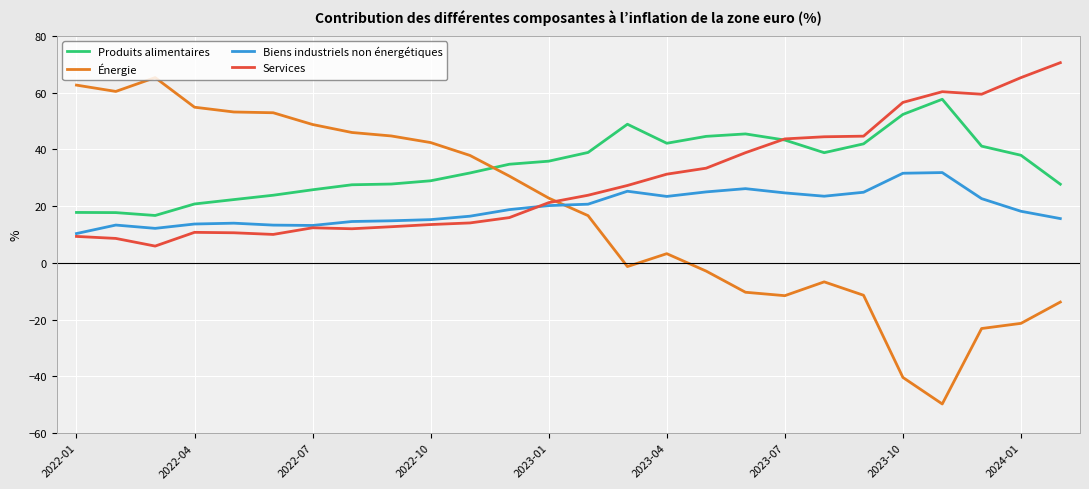

Which series has the widest spread of values?

Énergie